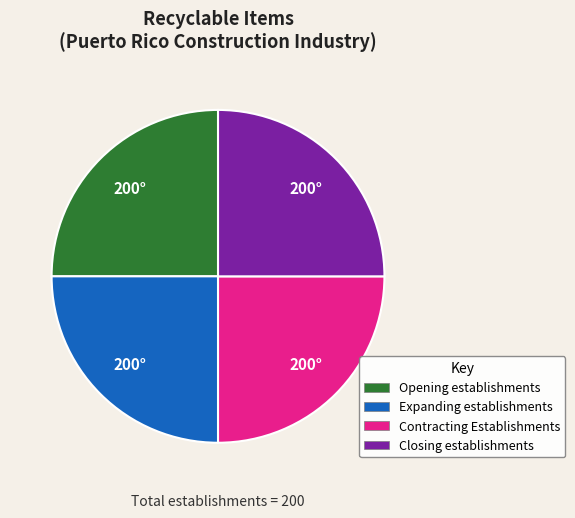

Does any single category account for the majority?

No